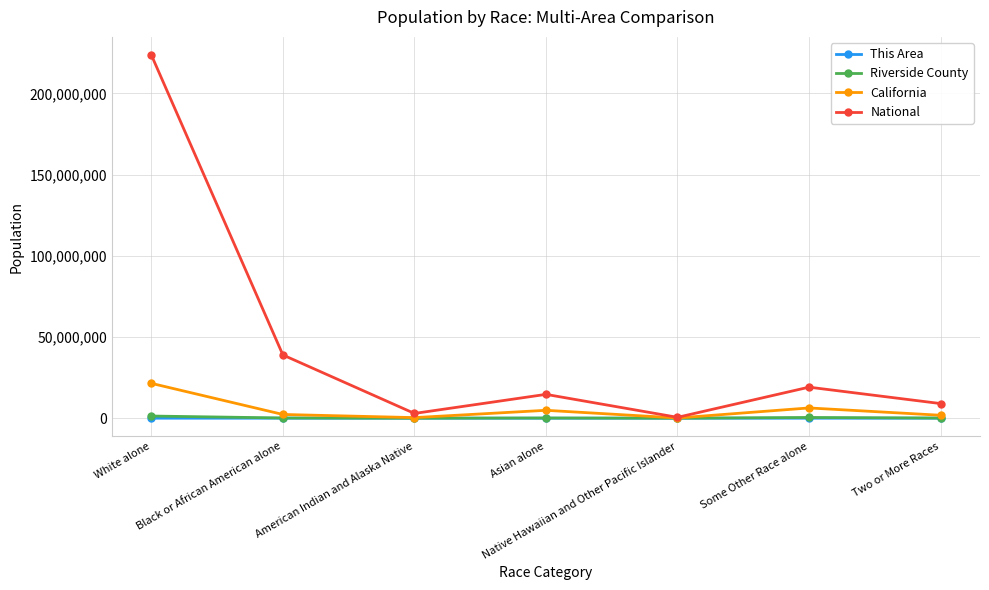

At which label does National reach its minimum?

Native Hawaiian and Other Pacific Islander